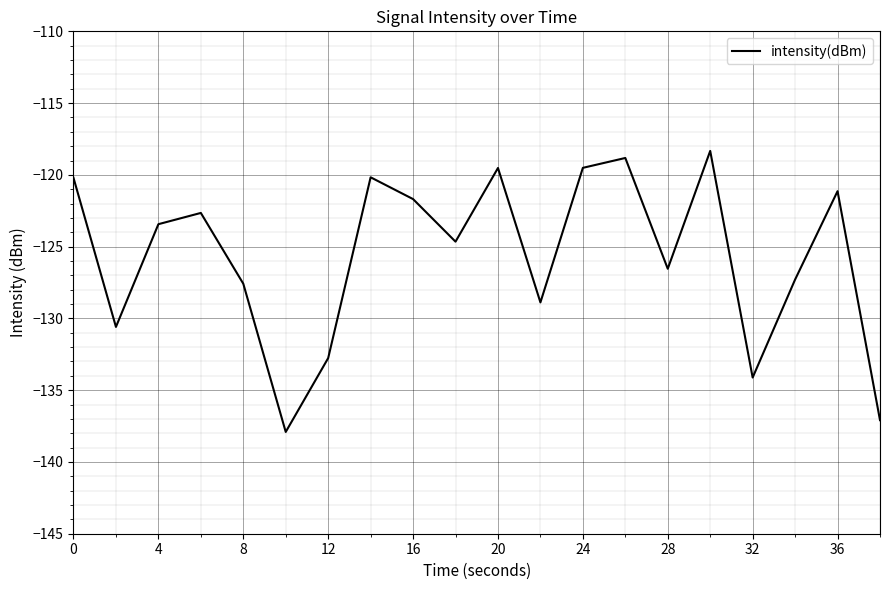

How many values are below -123?

11